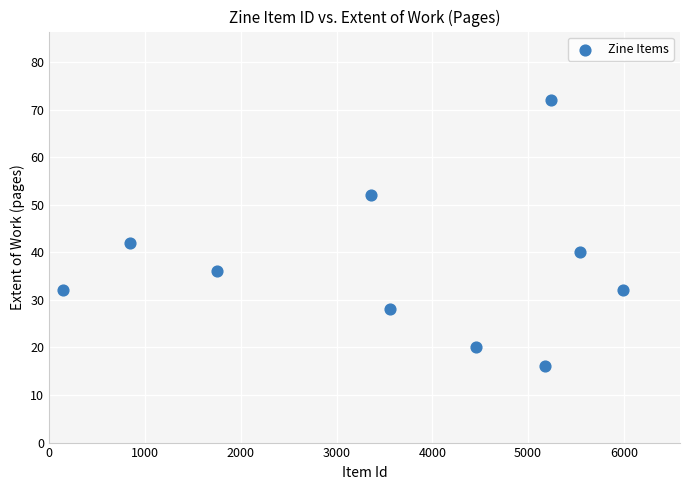

What is the average Y value?

37